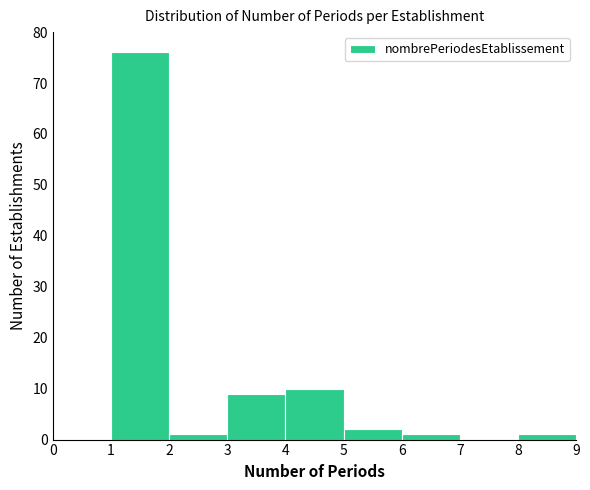

Reading left to right, transcribe this chart: for each bar, give the range it covers on the x-axis and its height. The values are not printed on the chart, so give them approximately, as read against the axis.

1 to 2: 76
2 to 3: 1
3 to 4: 9
4 to 5: 10
5 to 6: 2
6 to 7: 1
7 to 8: 0
8 to 9: 1